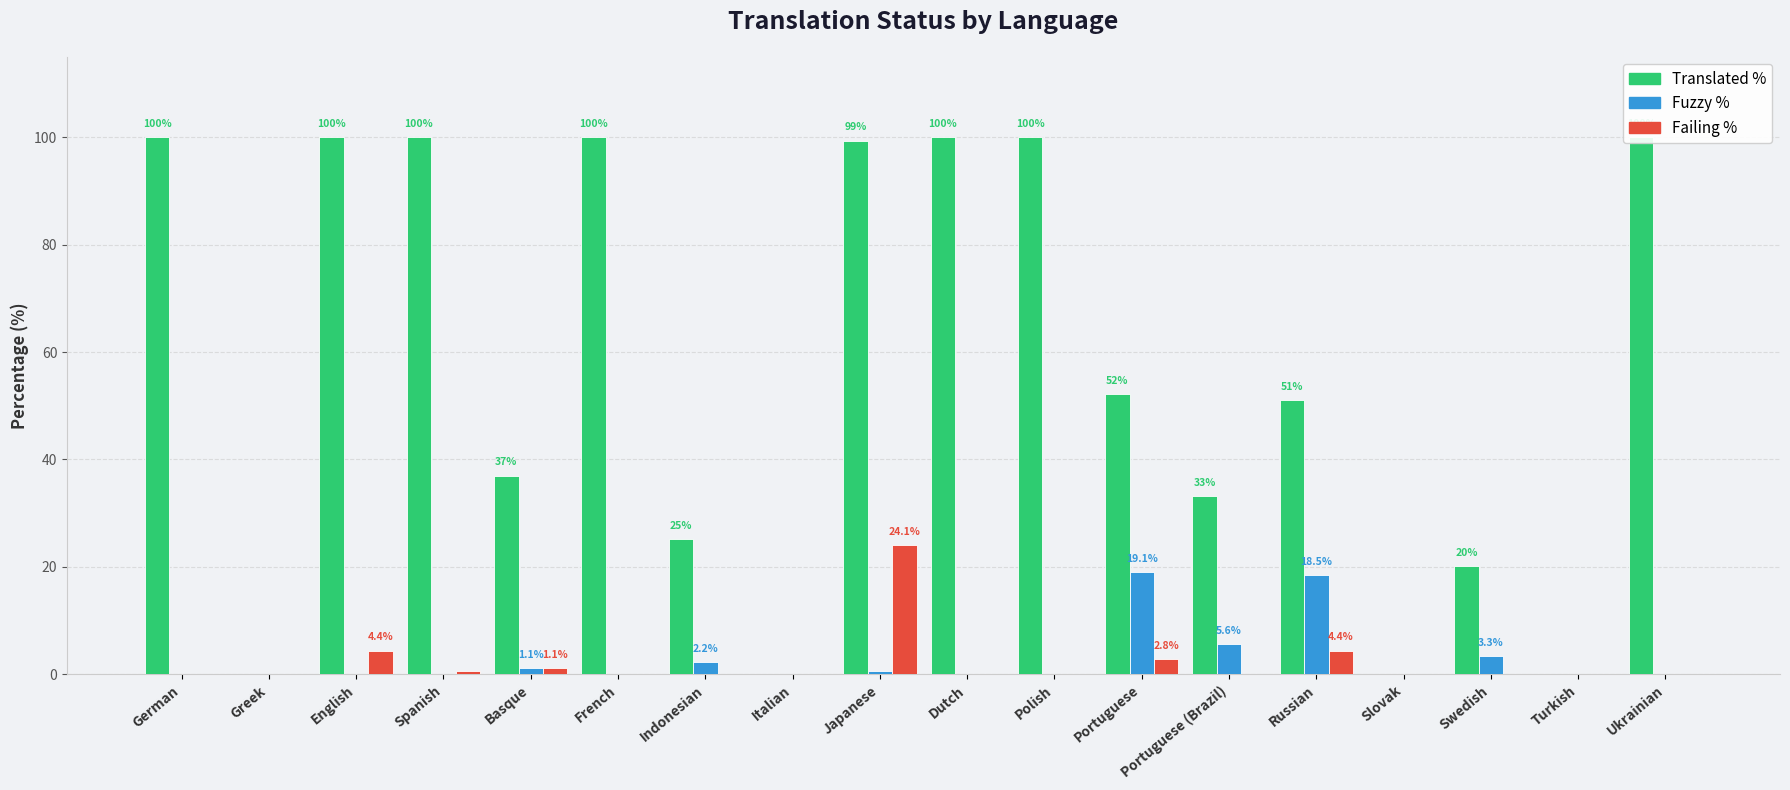

True or false: translated_percent has a value of 170.2 at German.

False